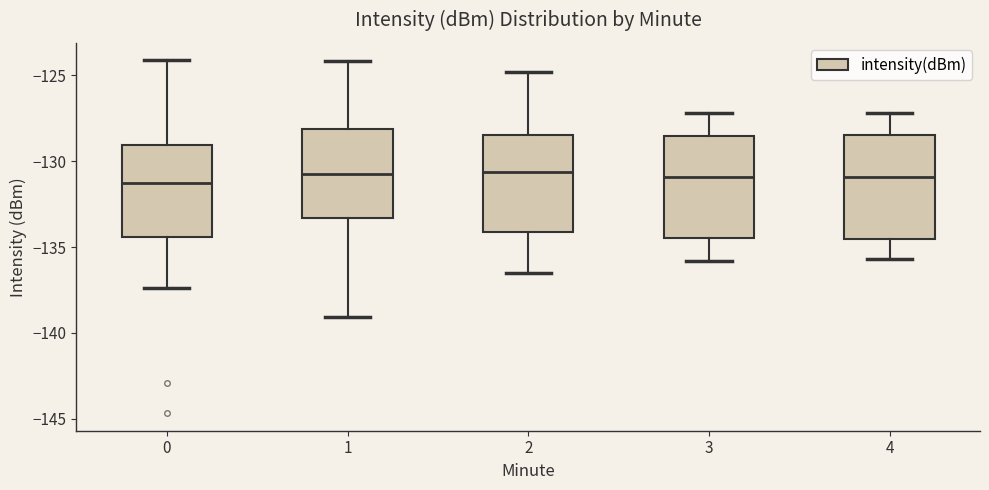

Where does the upper whisker of the box at x = 1 end on the y-axis? The values are not printed on the chart, so give them approximately, as read against the axis.

-124.0